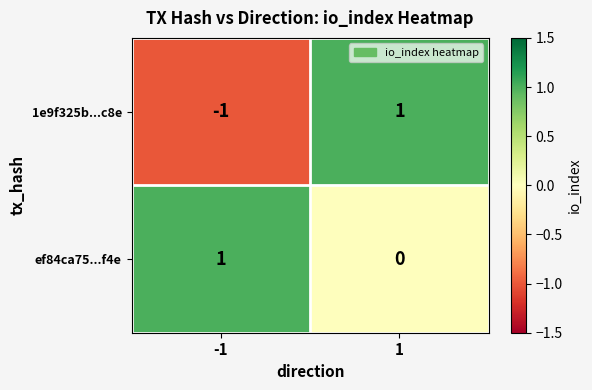

The 1e9f325b...c8e series shows 0 at -1. True or false?

False